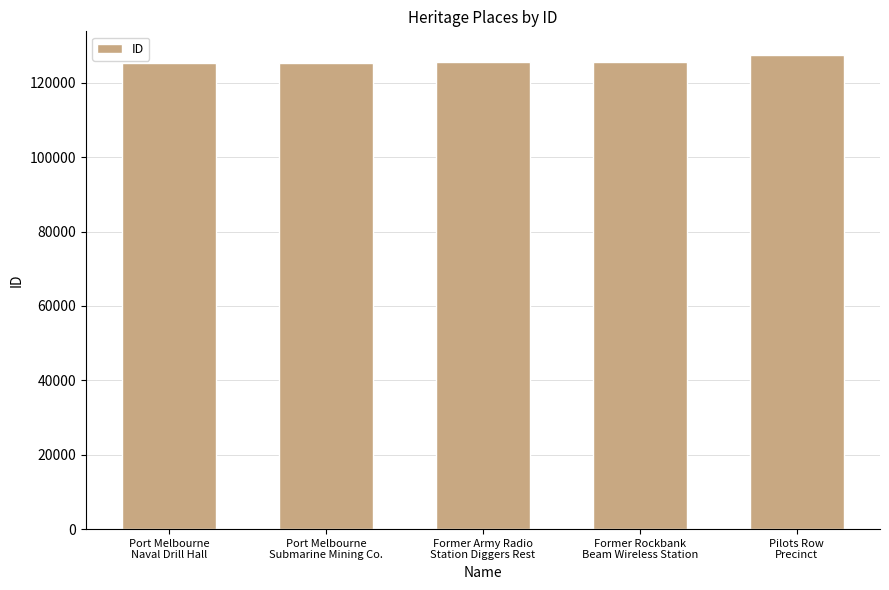

What is the maximum value shown in the chart?

127473